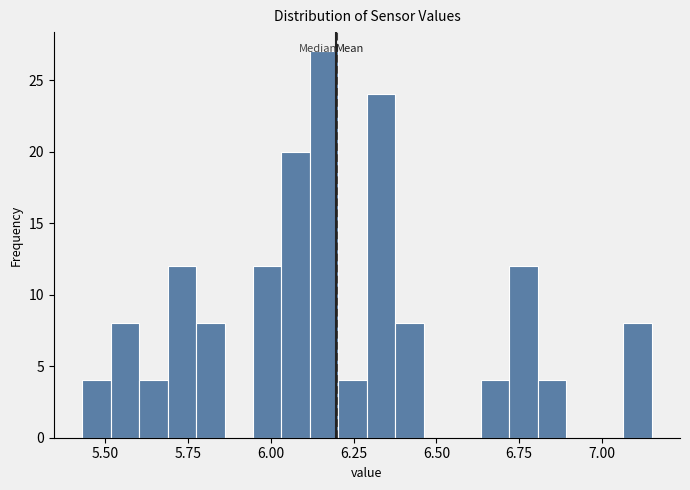

Read against the x-axis, roughly where is the centre of the tallest bar?

6.15